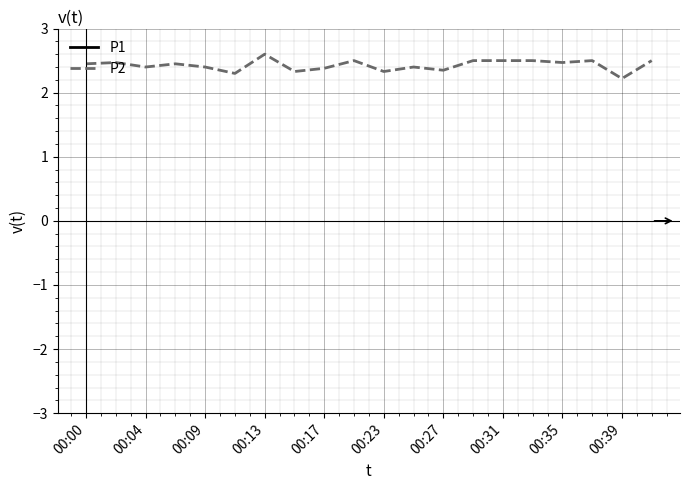

The P2 series shows 3.9 at 00:09. True or false?

False